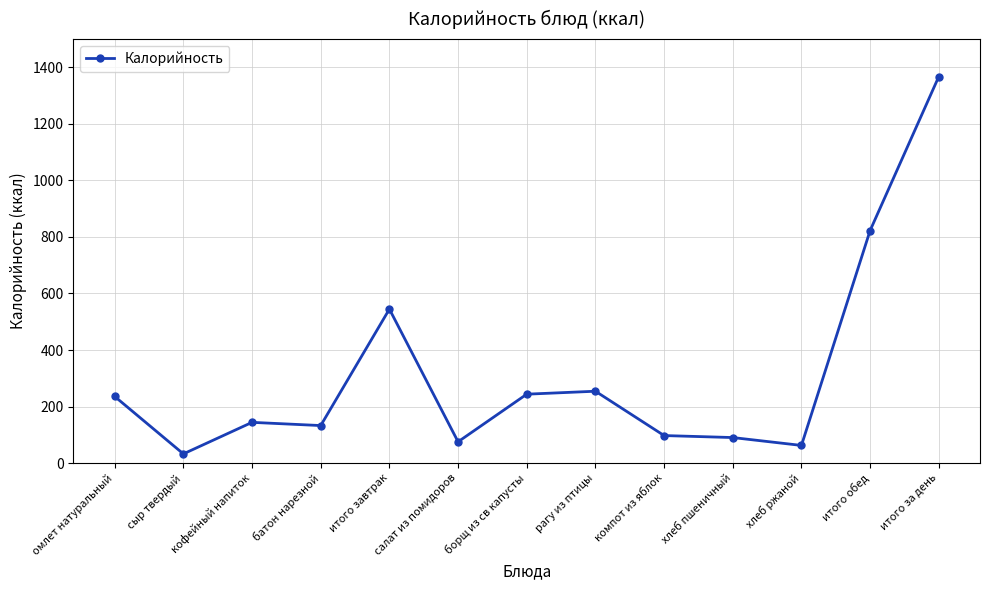

What is the label of the 12th point from the right?

сыр твердый